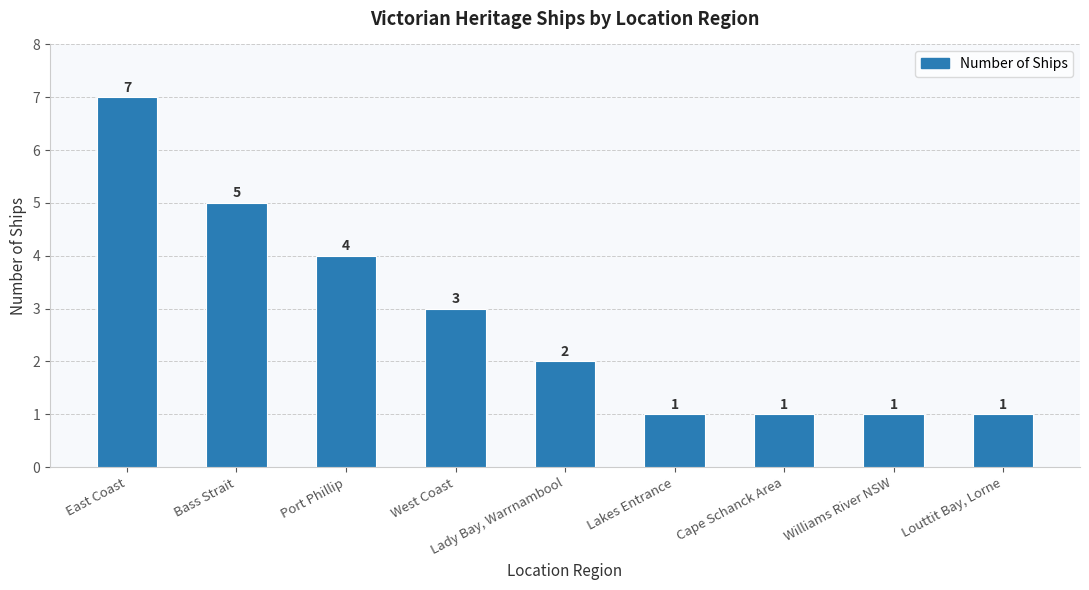

What is the minimum value shown in the chart?

1